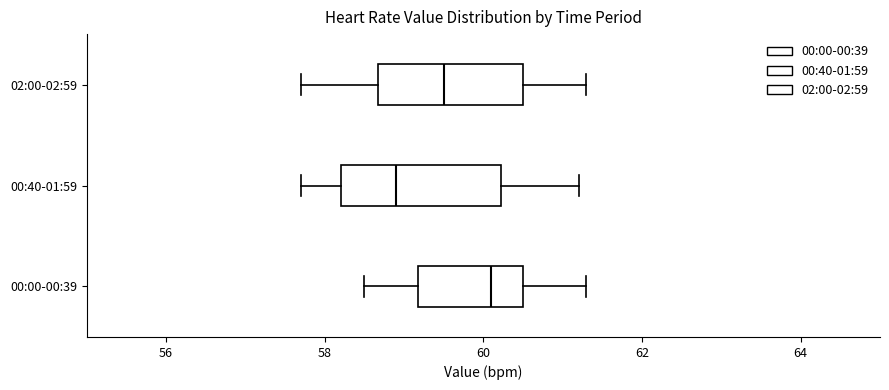

Where does the left whisker of the box for 02:00-02:59 end on the x-axis? The values are not printed on the chart, so give them approximately, as read against the axis.

57.8